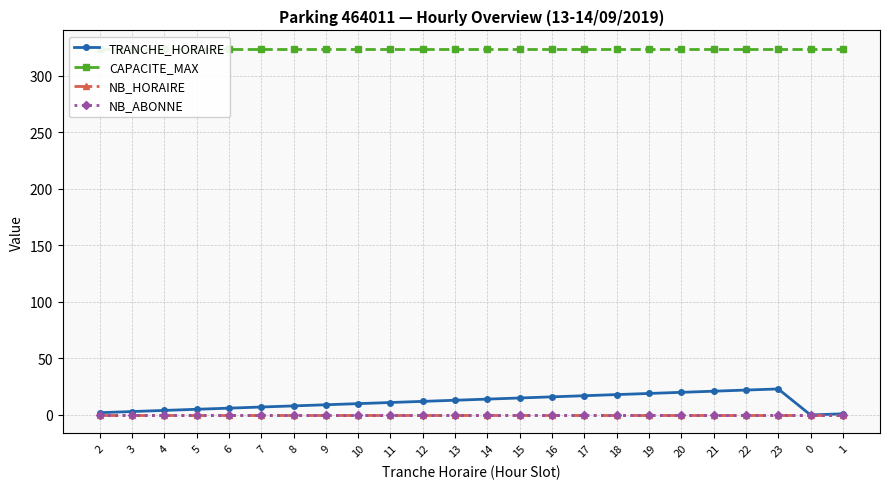

Where is NB_ABONNE nearest to the value 0?

2